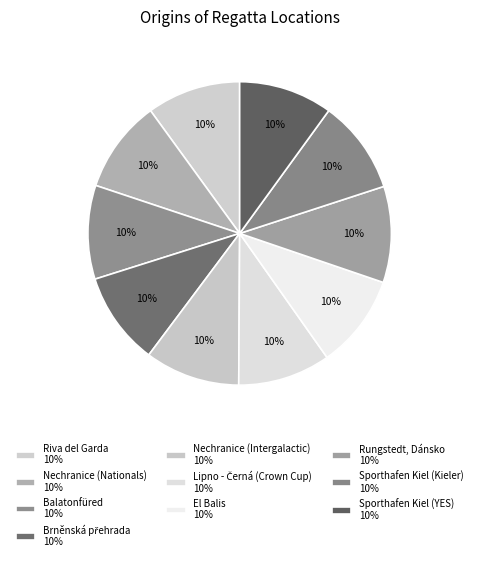

What is the ratio of the value at Sporthafen Kiel (YES) to the value at Rungstedt, Dánsko?

1.0